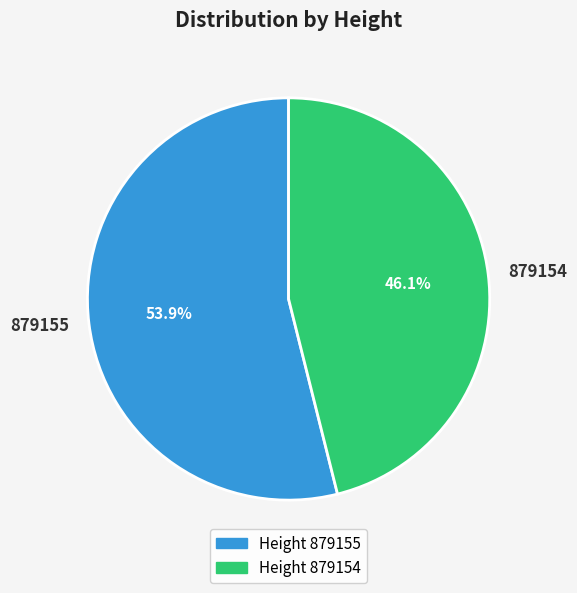

Between 879154 and 879155, which is larger?

879155